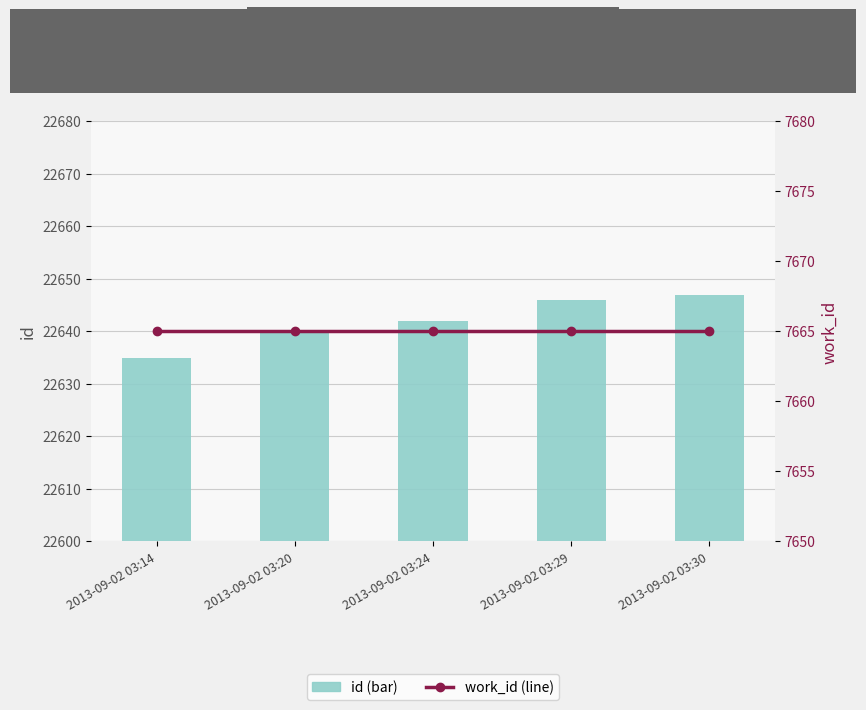

The value of id at 2013-09-02 03:29 is 35611. True or false?

False